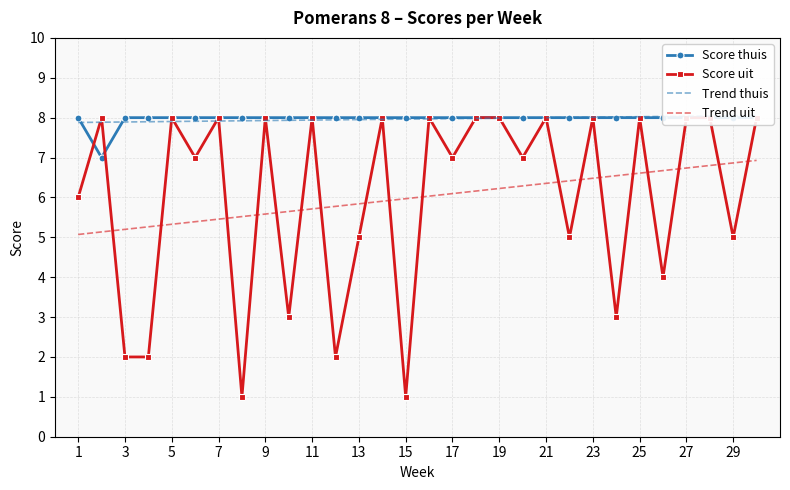

How many lines are shown in the chart?

4